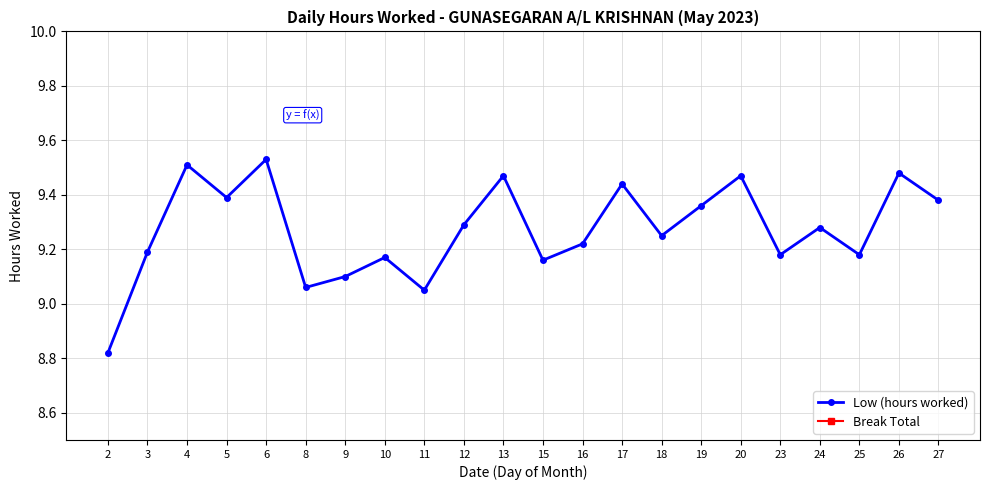

What is the approximate value of Low (hours worked) at 19?

9.4